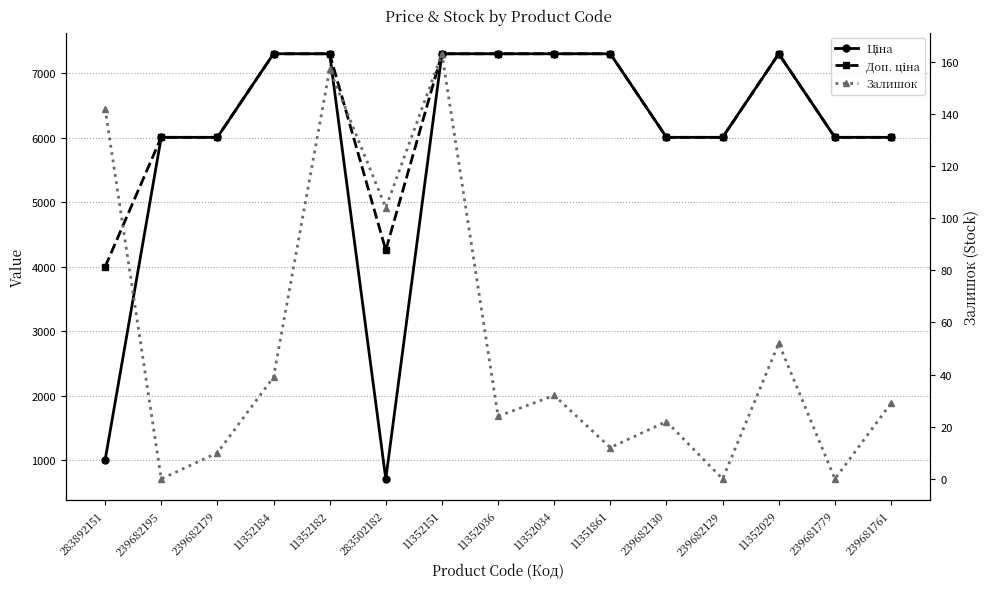

True or false: Ціна has a value of 8154.7 at 239682195.

False